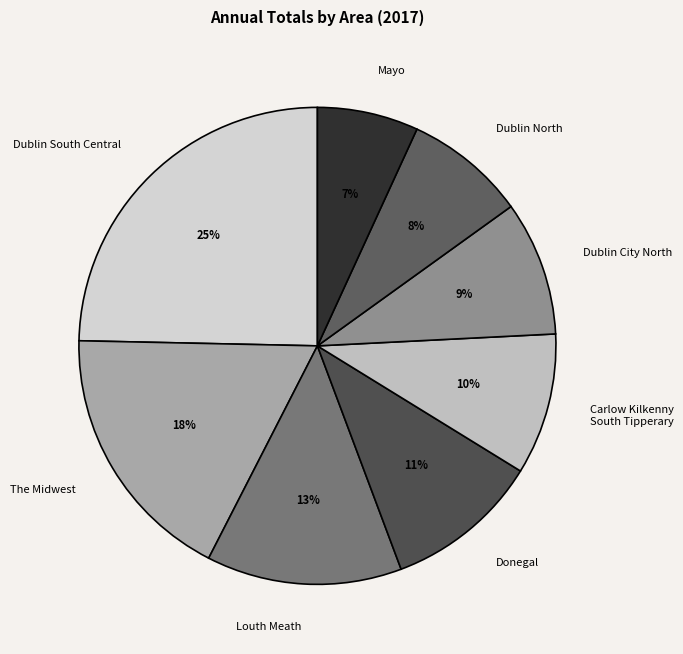

The Louth Meath slice represents 27% of the pie. True or false?

False